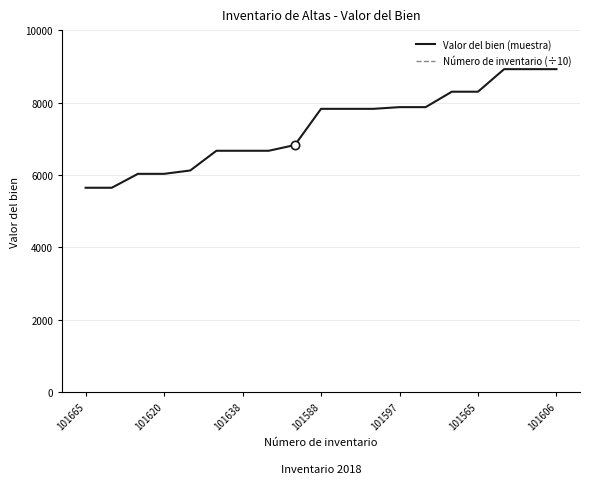

What position from the left is 10?

11